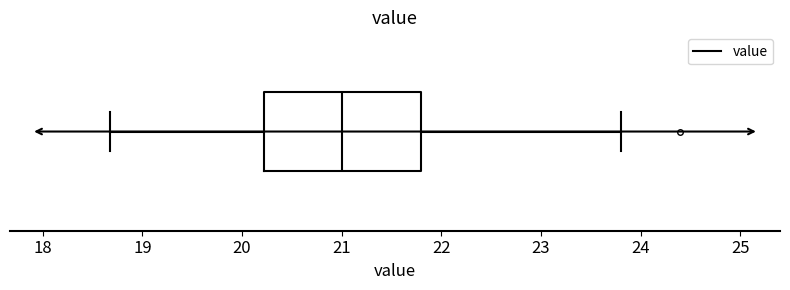

Read this box plot against the x-axis: the position of the median line, the range covered by the box, and the ends of both whiskers. The values are not printed on the chart, so give them approximately, as read against the axis.

median 21.0, box 20.2 to 21.8, whiskers 18.7 to 23.8